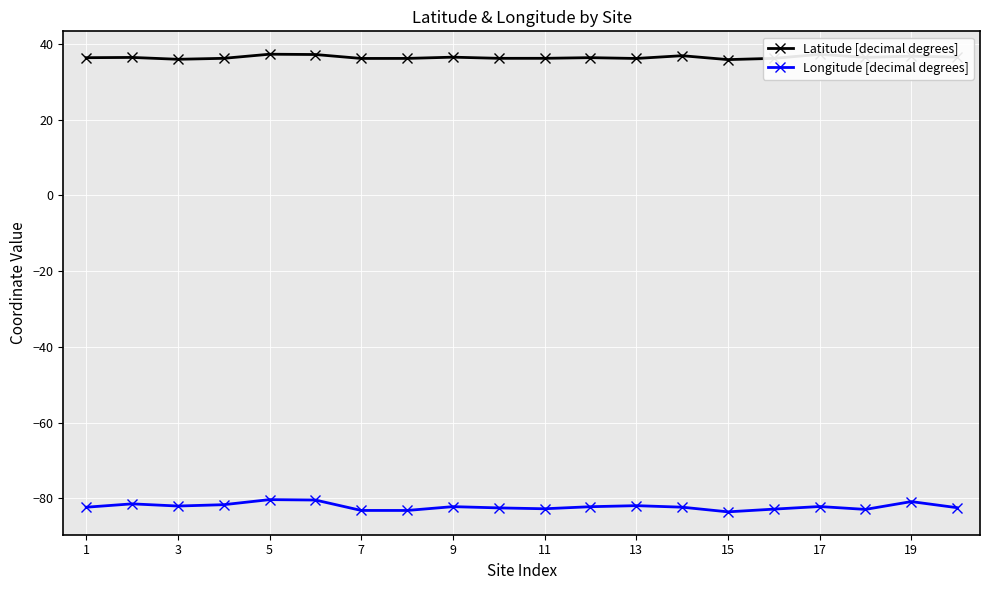

What is the minimum value for Longitude [decimal degrees]?

-83.5